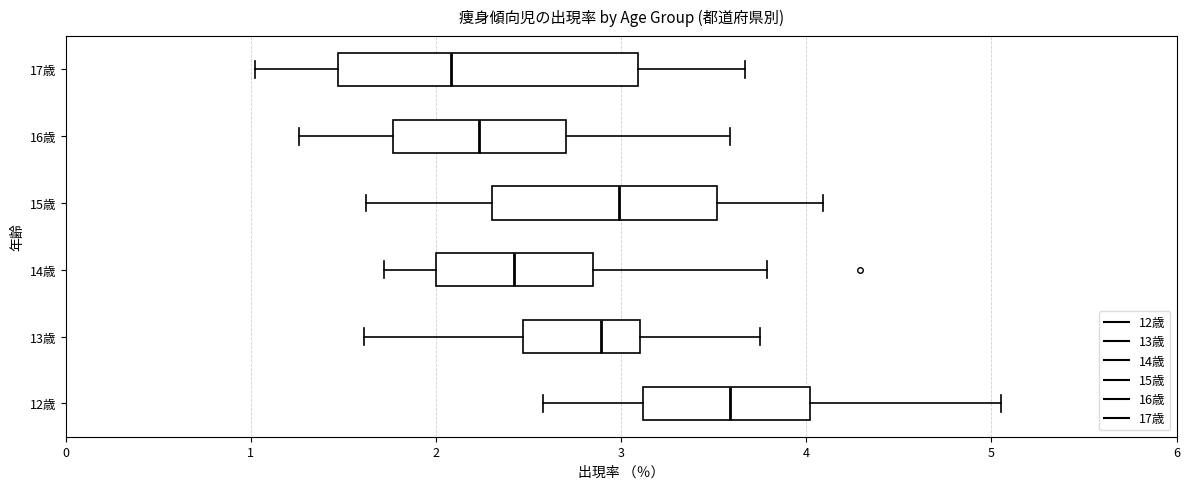

Where does the left whisker of the box for 15歳 end on the x-axis? The values are not printed on the chart, so give them approximately, as read against the axis.

1.6